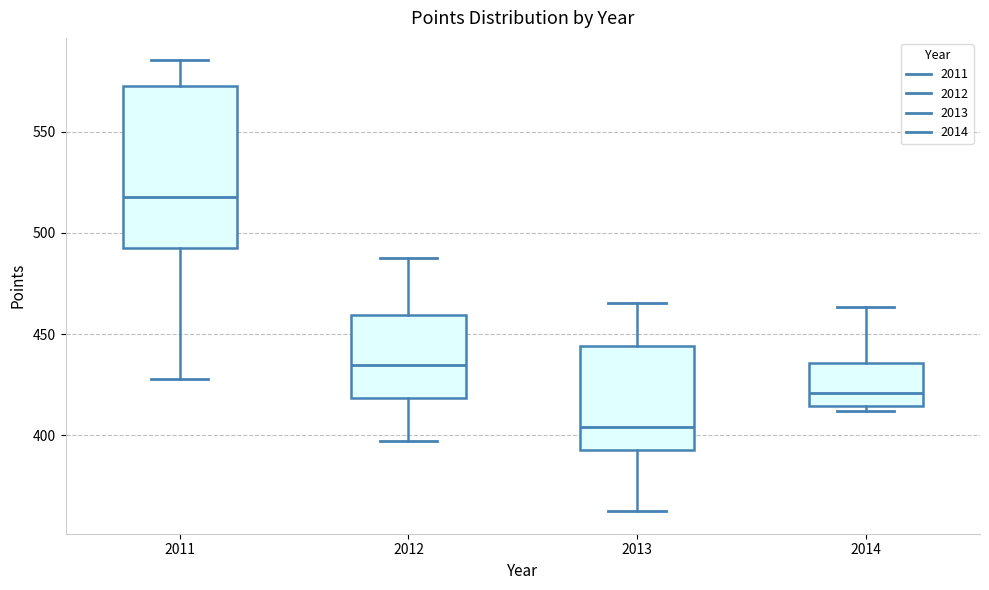

Reading left to right, transcribe this box plot: for each box, give where its median line is, the range the box spans, and where its two whiskers end, as read against the y-axis. The values are not printed on the chart, so give them approximately, as read against the axis.

2011: median 520, box 490 to 575, whiskers 430 to 585
2012: median 435, box 420 to 460, whiskers 395 to 490
2013: median 405, box 395 to 445, whiskers 365 to 465
2014: median 420, box 415 to 435, whiskers 410 to 465